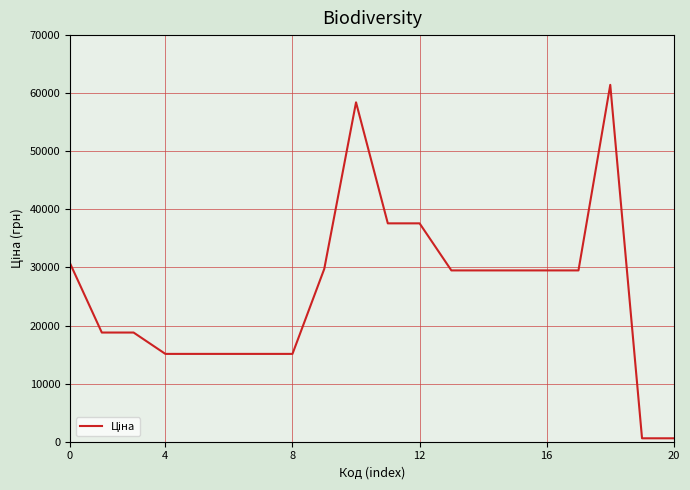

What is the greatest value displayed?

61434.3